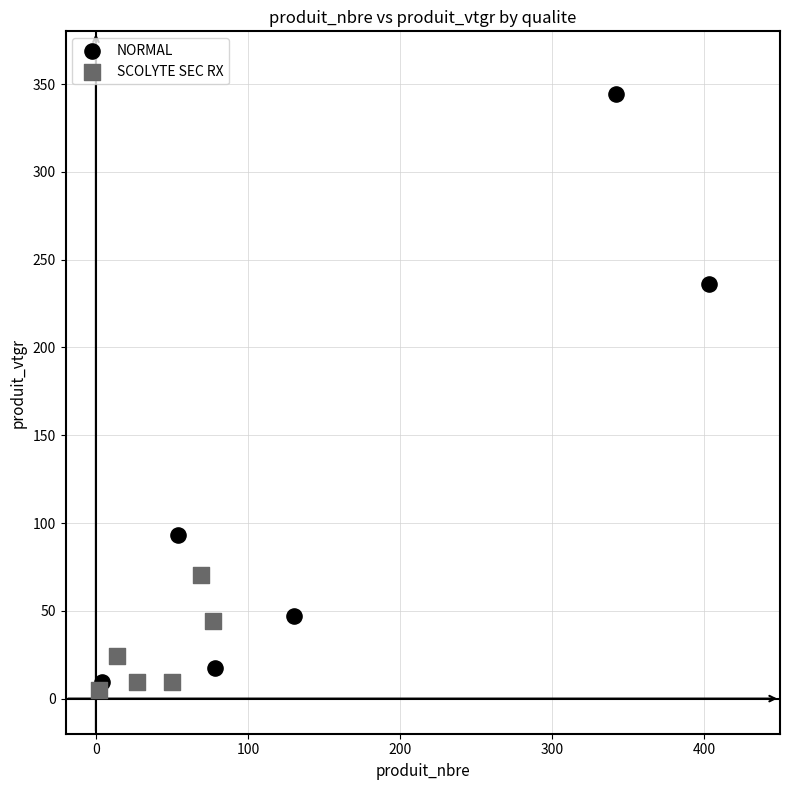

Which series has the widest spread of Y values?

NORMAL